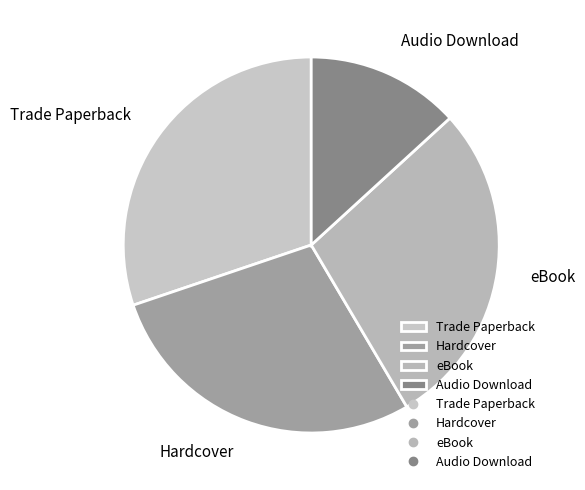

Between Audio Download and eBook, which is larger?

eBook